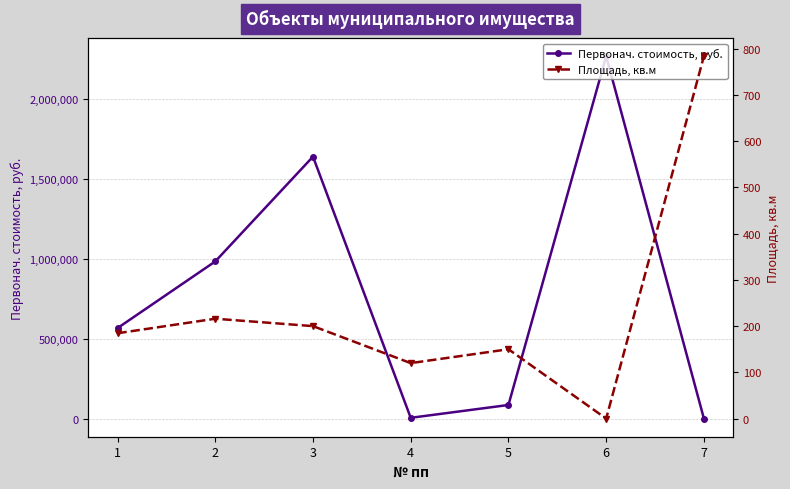

List the series in order of their overall mean, highest first.

Первонач. стоимость, руб., Площадь, кв.м